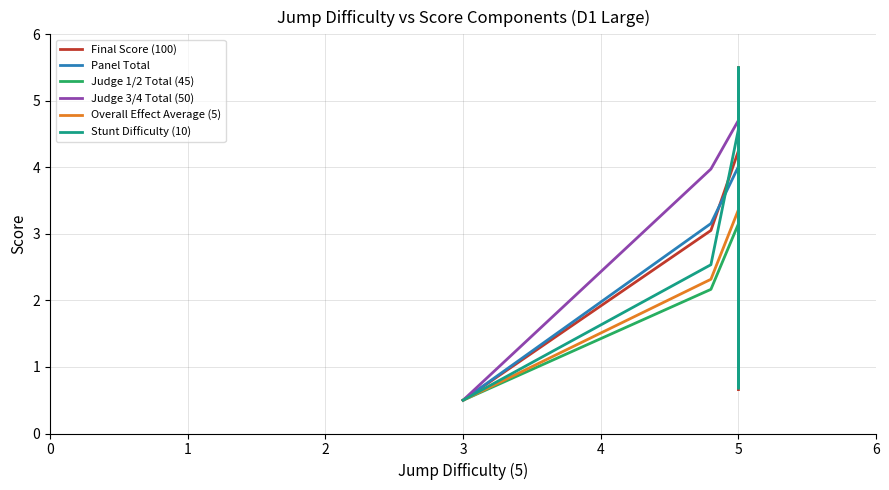

Rank the categories by Judge 3/4 Total (50) value from highest to lowest.

3, 10, 4, 2, 6, 8, 5, 1, 7, 9, 11, 0